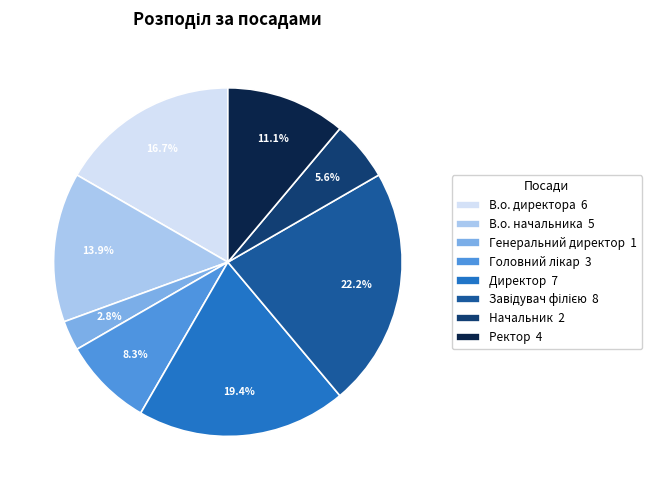

What percentage is the В.о. начальника slice, to the nearest percent?

14%